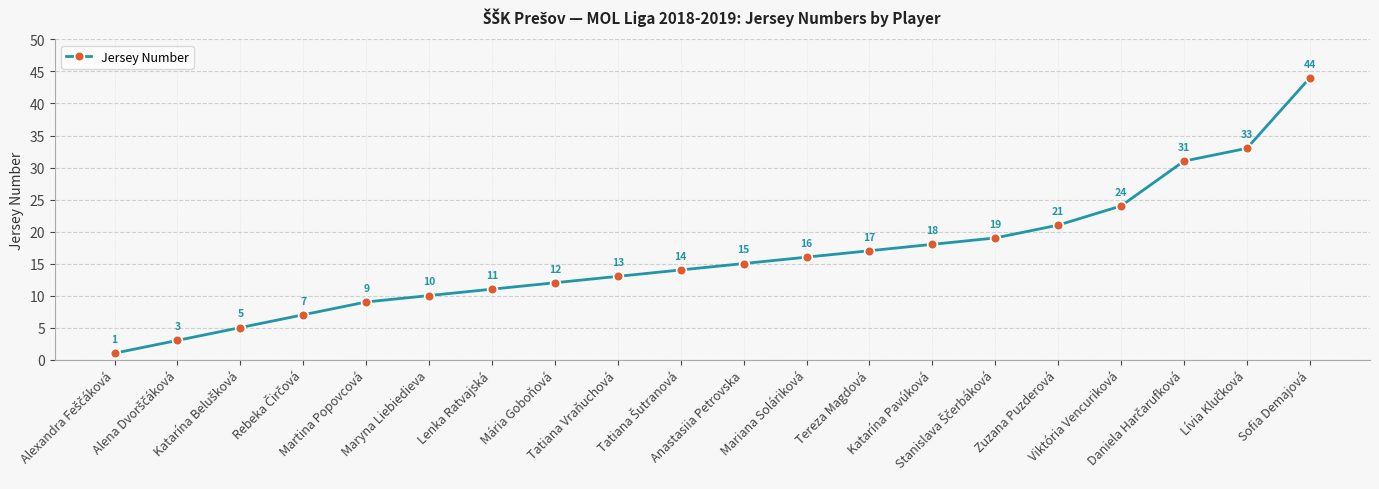

True or false: the data has more than 1 interior local peaks.

False